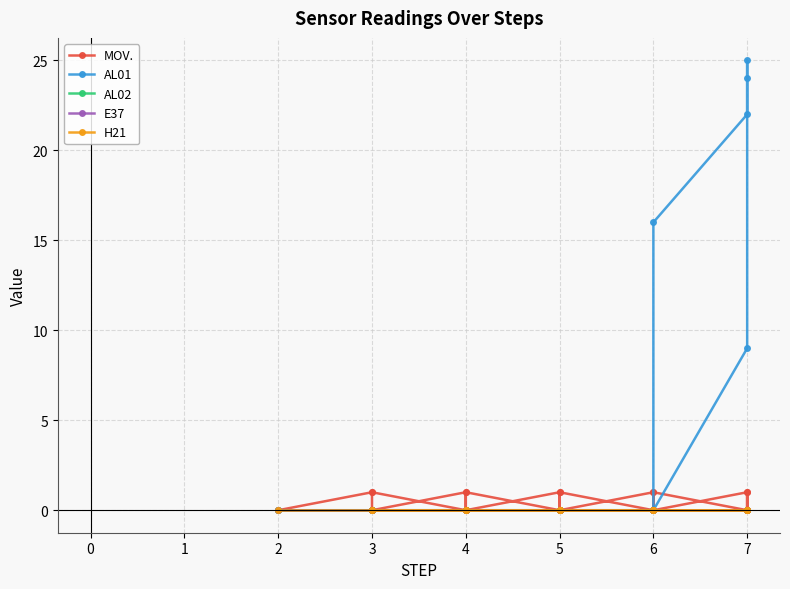

True or false: AL01 and MOV. intersect in this chart.

False